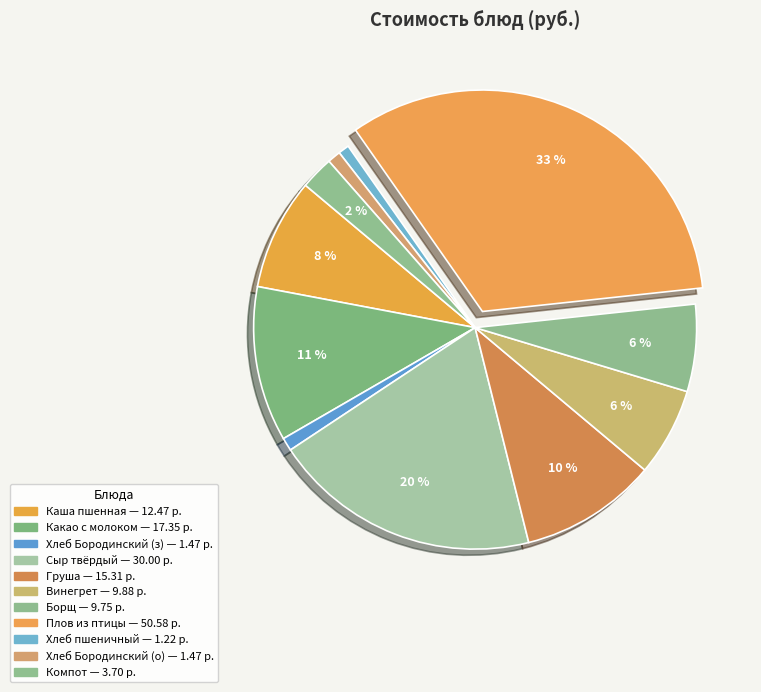

Is there a majority slice in this chart?

No